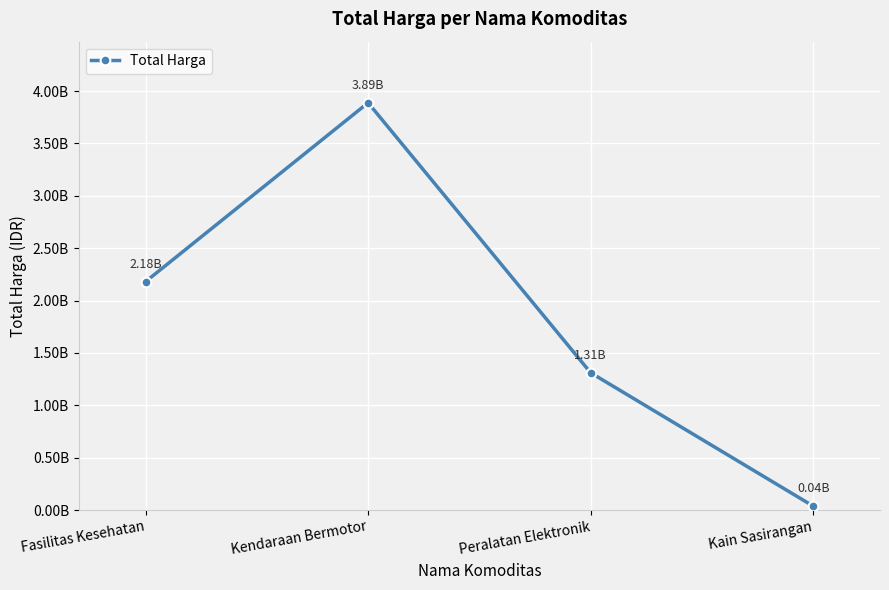

What position from the left is Kain Sasirangan?

4